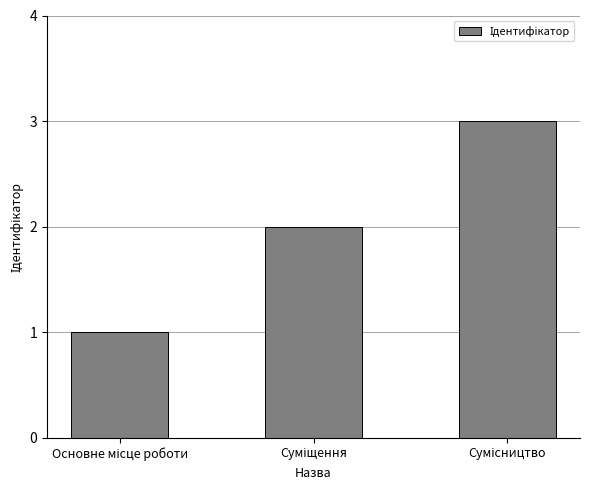

What is the maximum value shown in the chart?

3